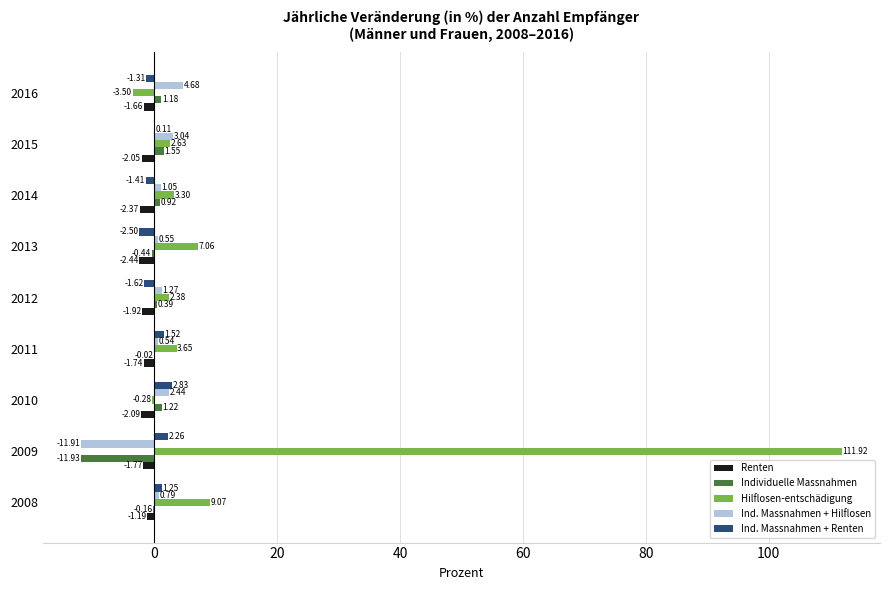

How many values in the Ind. Massnahmen + Renten series exceed 0?

5